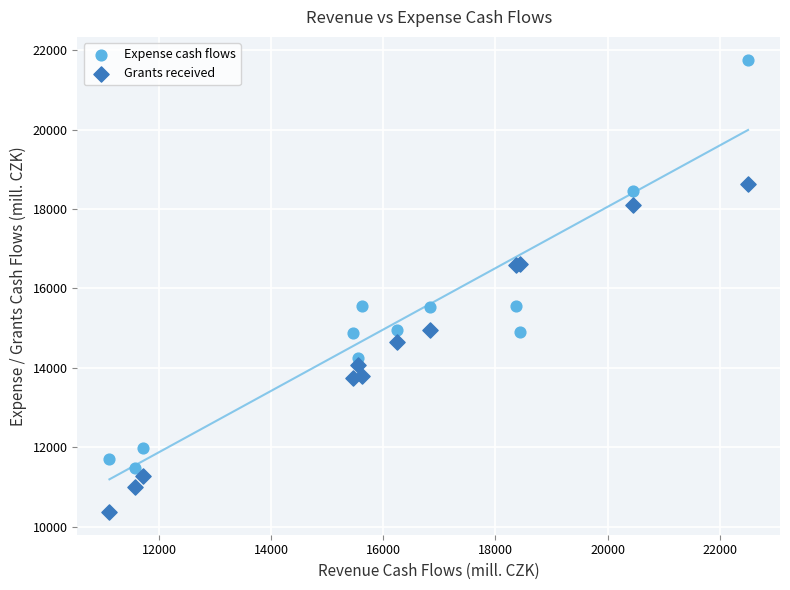

What is the X range (max minus min) for the scatter plot?

11388.8